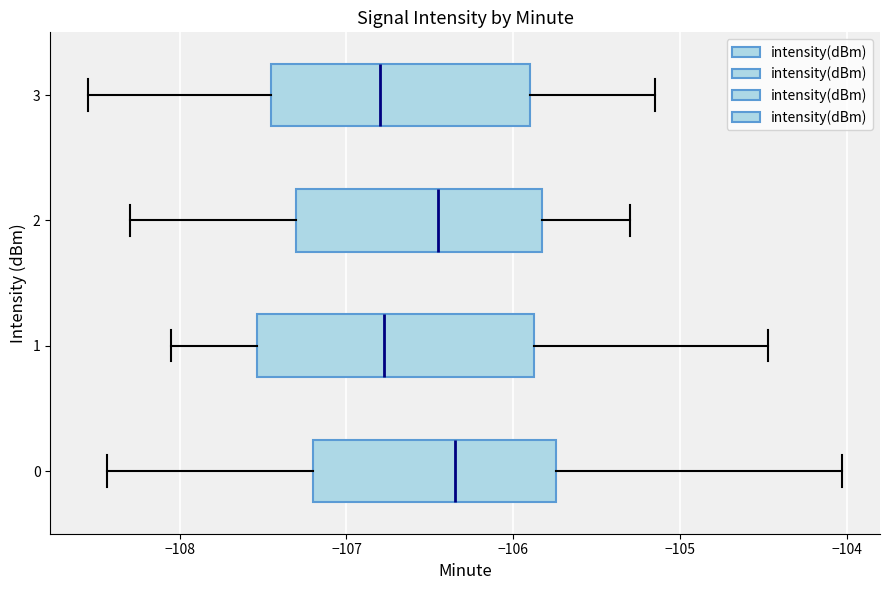

Where is the right edge of the box at y = 1 on the x-axis? The values are not printed on the chart, so give them approximately, as read against the axis.

-105.9